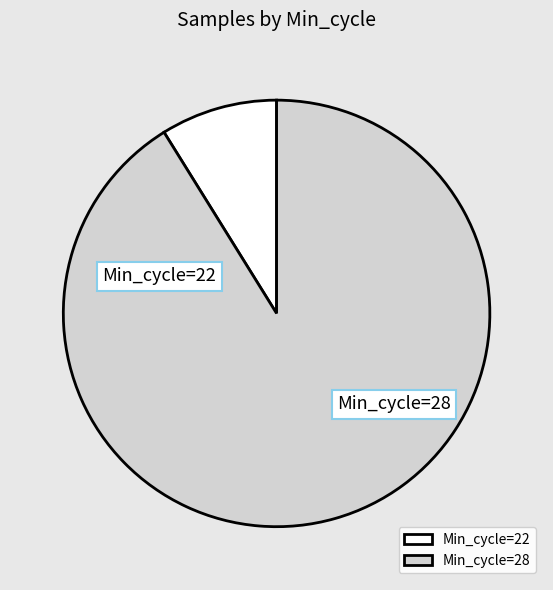

Which slice is the largest?

28